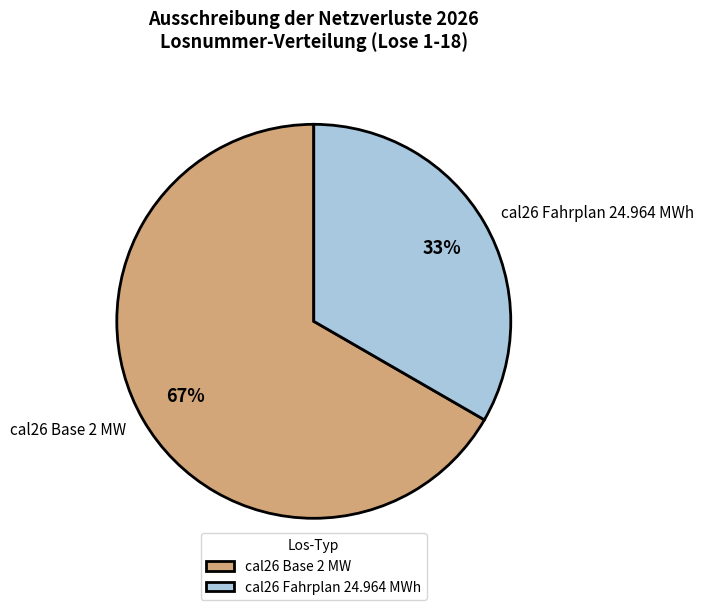

True or false: cal26 Fahrplan 24.964 MWh accounts for 39% of the total.

False